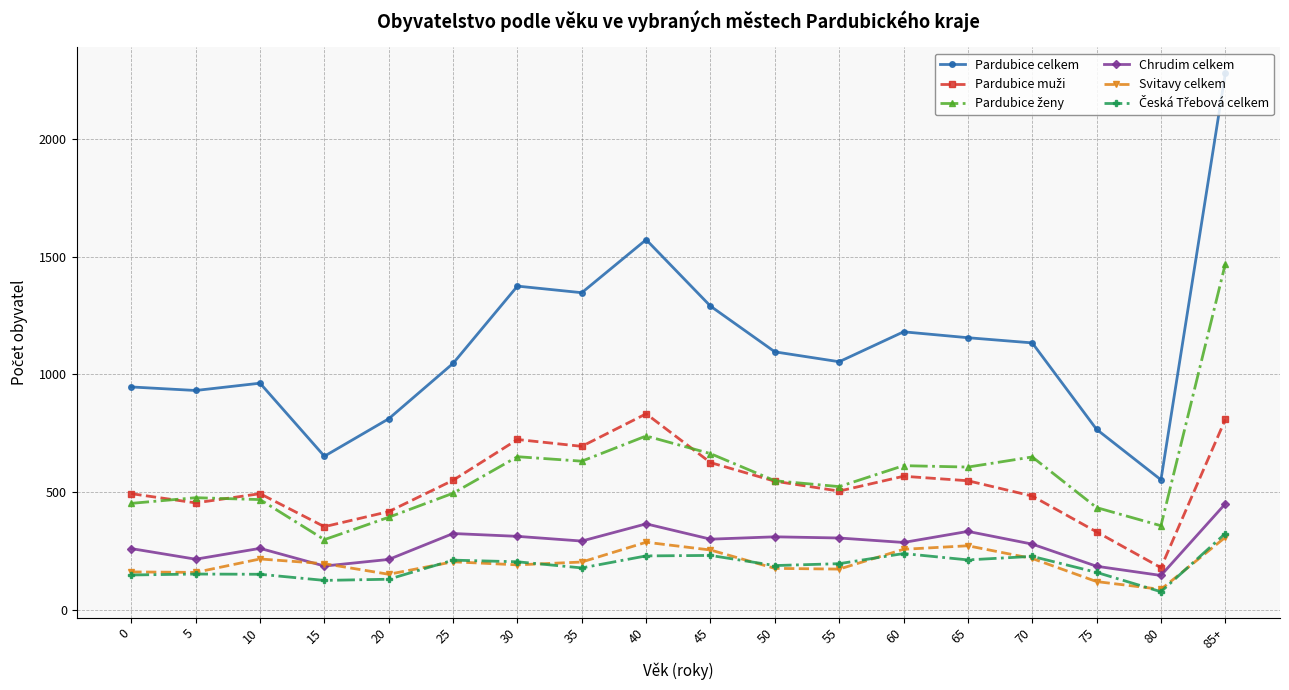

What is the spread (max minus min) of values at 35?

1168